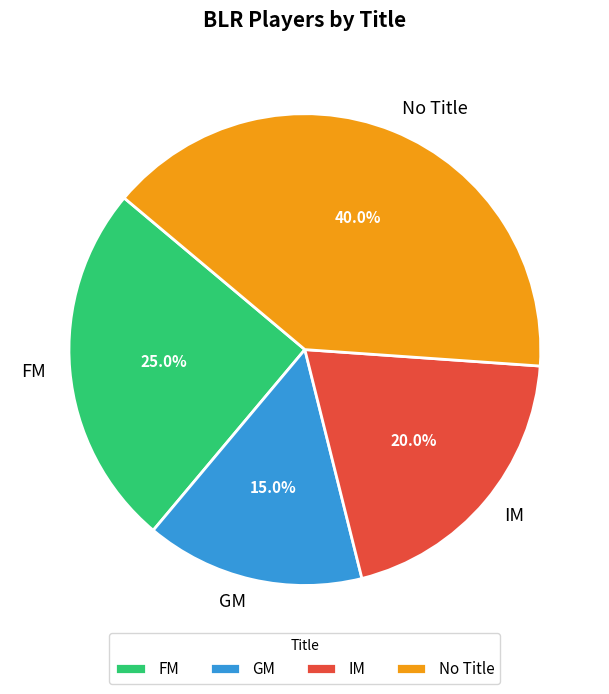

Rank the categories by value from lowest to highest.

GM, IM, FM, No Title